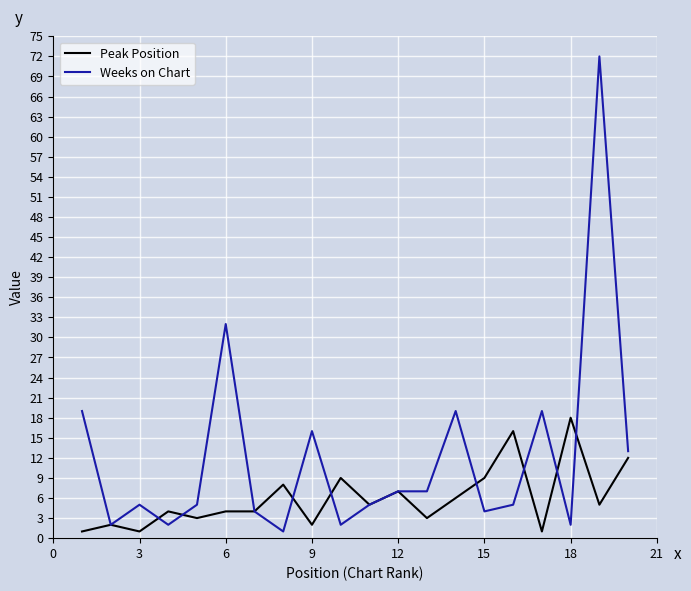

Is this an area chart (filled region under the line)?

No